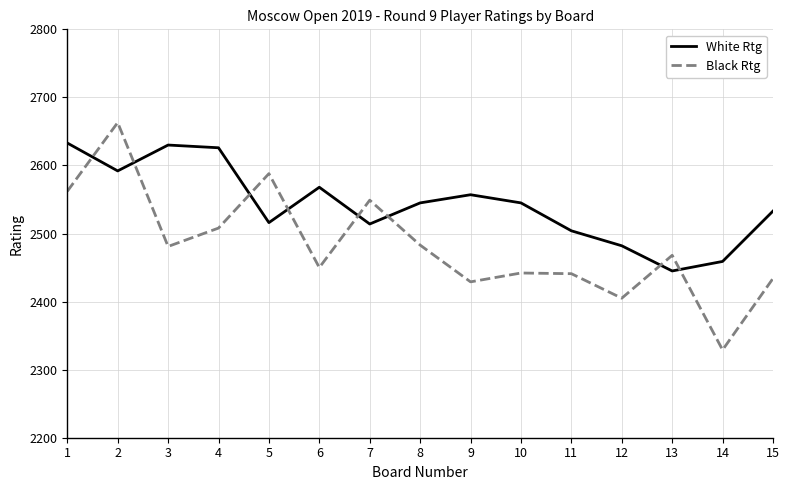

Is it true that Black Rtg equals 2483 at 8?

True